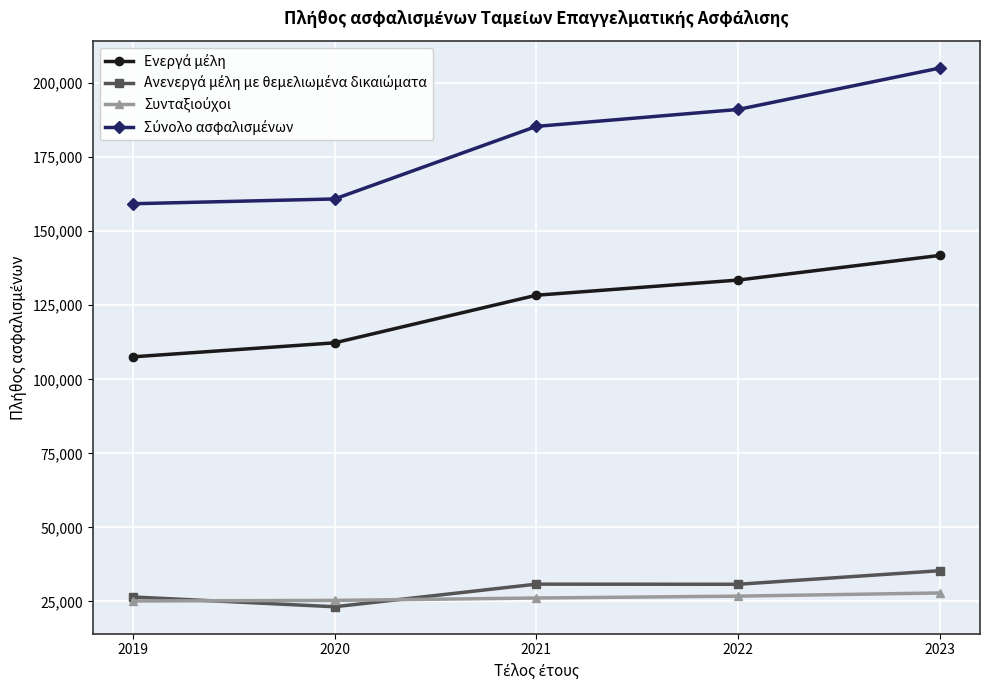

What is the smallest value displayed?

23213